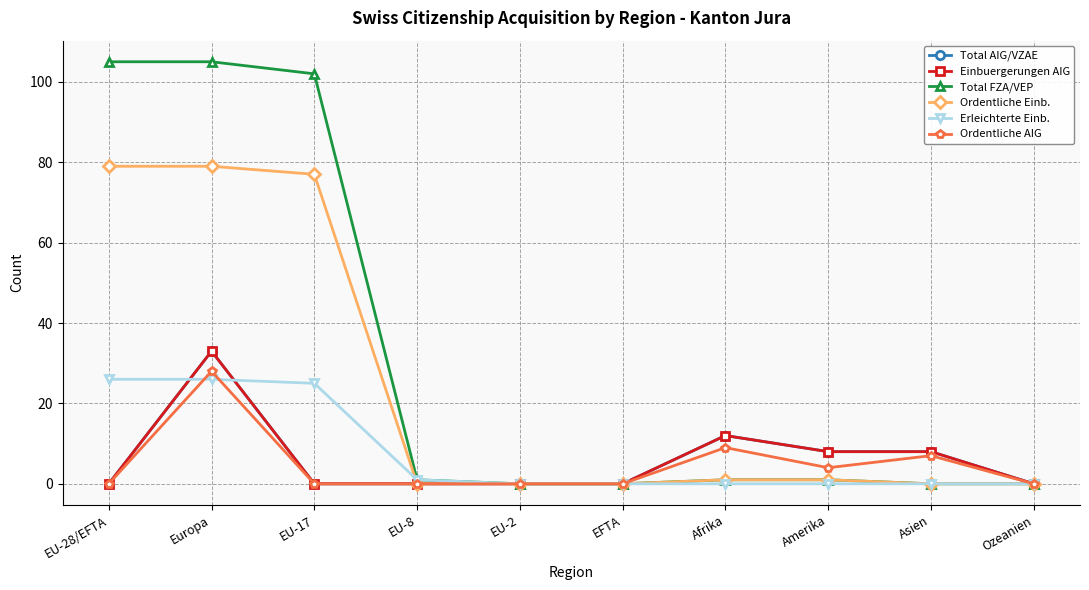

Does the chart have visible grid lines?

Yes